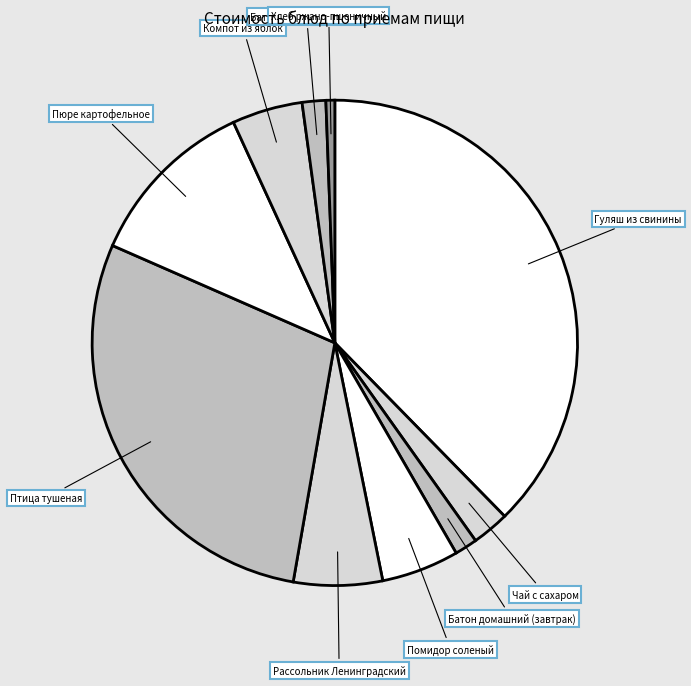

Which has a higher value, Птица тушеная or Гуляш из свинины?

Гуляш из свинины